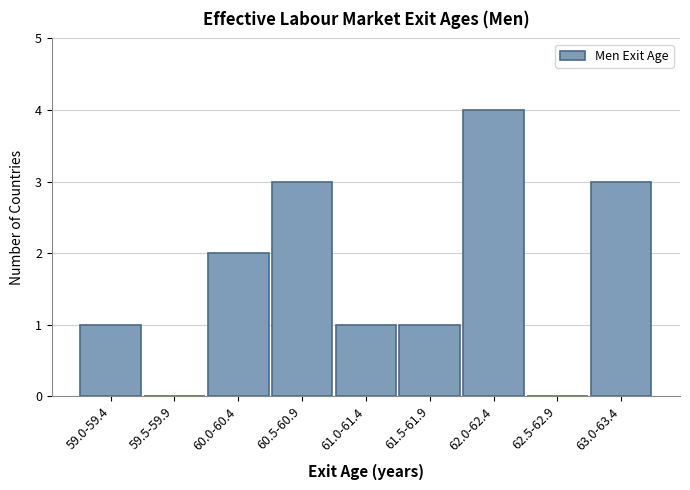

Reading left to right, what are all the values shown in this chart?

59.0-59.4=1	59.5-59.9=0	60.0-60.4=2	60.5-60.9=3	61.0-61.4=1	61.5-61.9=1	62.0-62.4=4	62.5-62.9=0	63.0-63.4=3